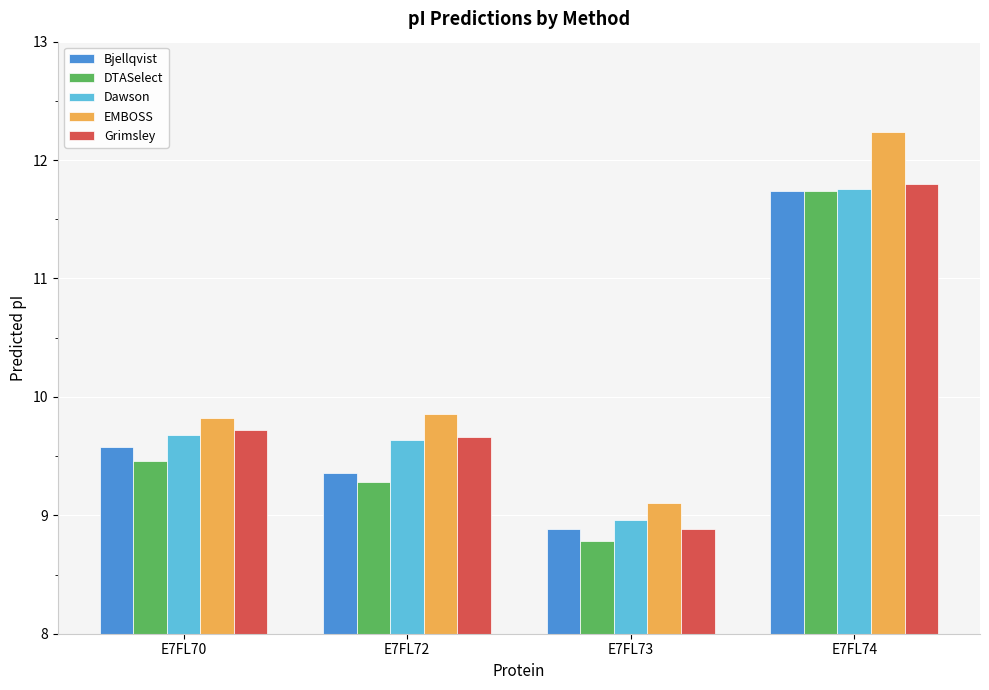

Reading right to left, what are all the values shown in this chart?

Bjellqvist: 11.7	8.9	9.4	9.6
DTASelect: 11.7	8.8	9.3	9.5
Dawson: 11.8	9.0	9.6	9.7
EMBOSS: 12.2	9.1	9.9	9.8
Grimsley: 11.8	8.9	9.7	9.7